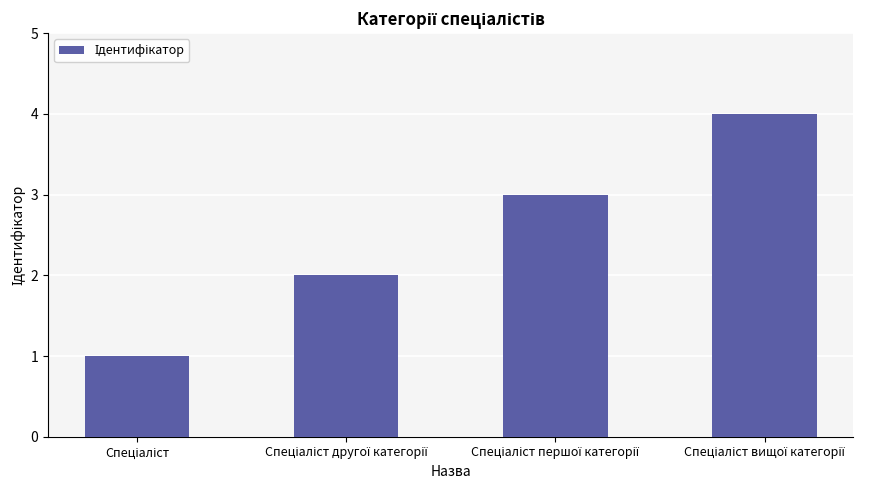

Are the bars horizontal?

No